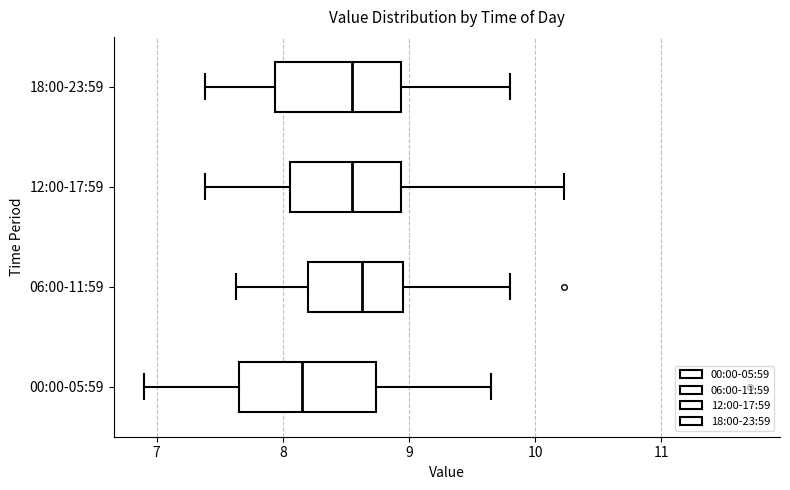

Reading bottom to top, read every box against the x-axis: the position of its median line, the range the box covers, and the ends of its whiskers. The values are not printed on the chart, so give them approximately, as read against the axis.

00:00-05:59: median 8.2, box 7.7 to 8.7, whiskers 6.9 to 9.7
06:00-11:59: median 8.6, box 8.2 to 9.0, whiskers 7.6 to 9.8
12:00-17:59: median 8.6, box 8.1 to 8.9, whiskers 7.4 to 10.2
18:00-23:59: median 8.6, box 7.9 to 8.9, whiskers 7.4 to 9.8